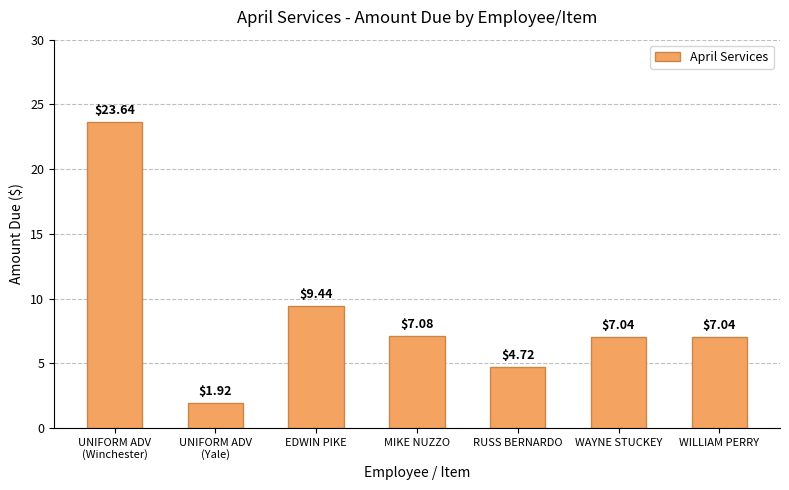

At which label is the value closest to 12?

EDWIN PIKE